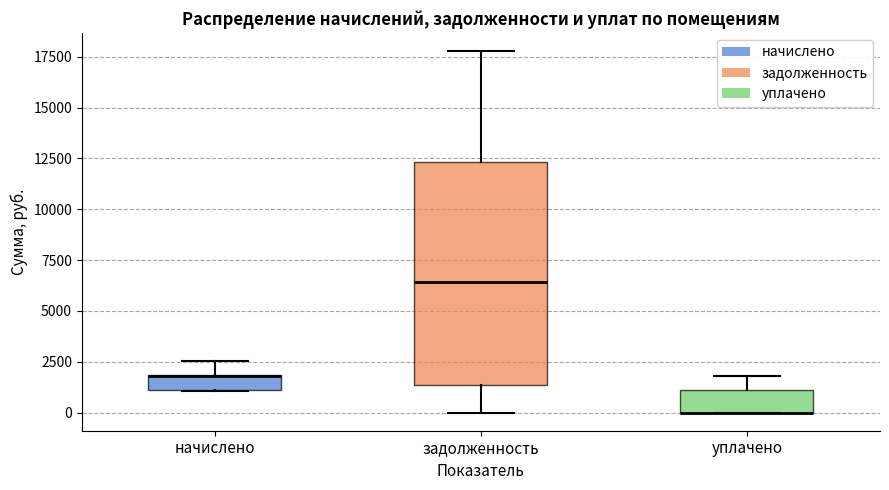

Where does the upper whisker of the box for уплачено end on the y-axis? The values are not printed on the chart, so give them approximately, as read against the axis.

2000